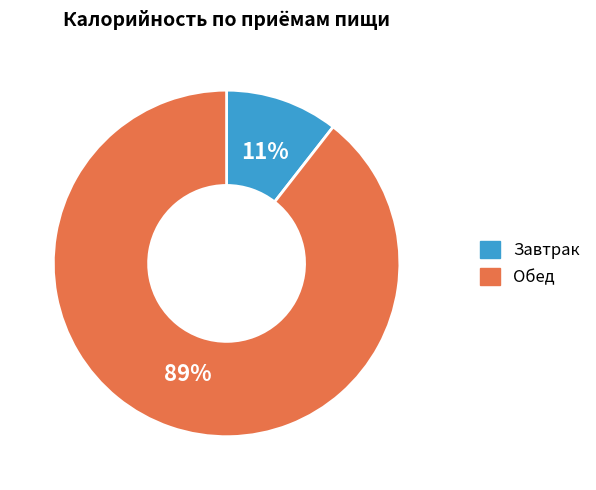

To the nearest percent, what is the average slice percentage?

50%